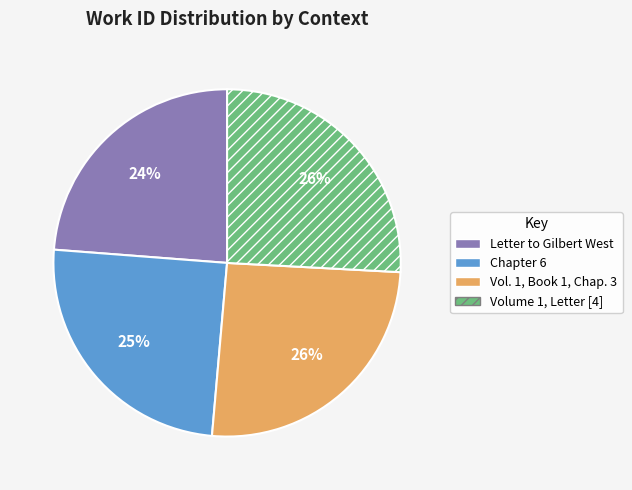

Does Chapter 6 represent more than half of the total?

No